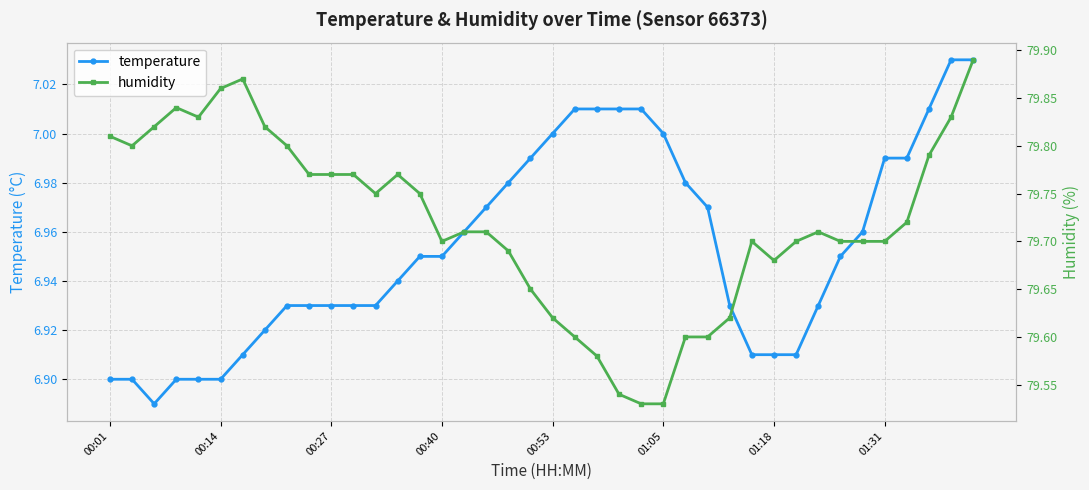

What is the sum of all humidity values?

3188.8